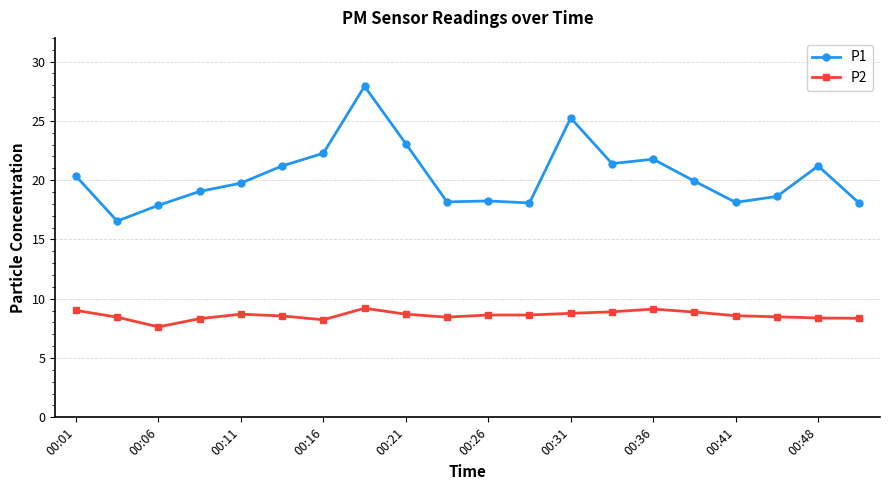

Rank the series by their average value, from highest to lowest.

P1, P2